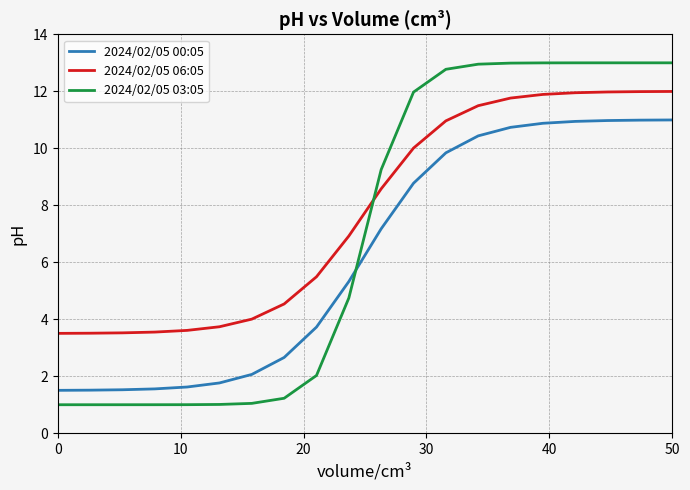

Which series ends up on top after the final intersection of 2024/02/05 00:05 and 2024/02/05 03:05?

2024/02/05 03:05